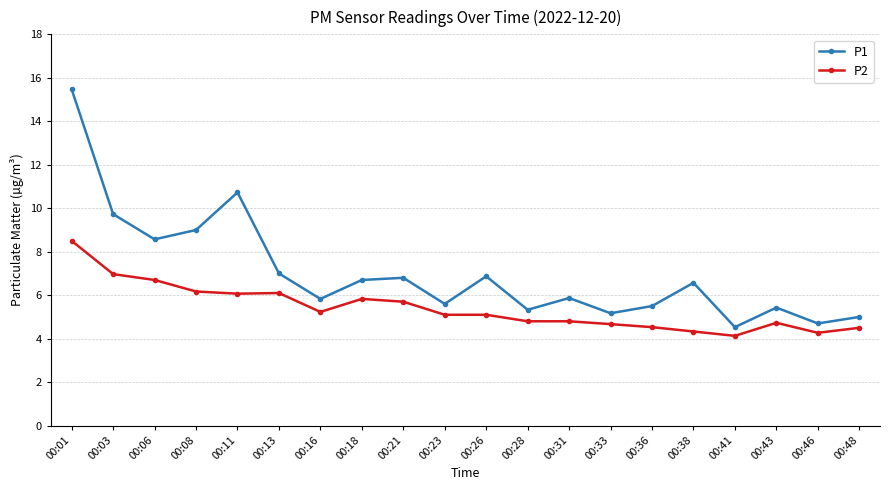

List the series in order of their overall mean, lowest first.

P2, P1